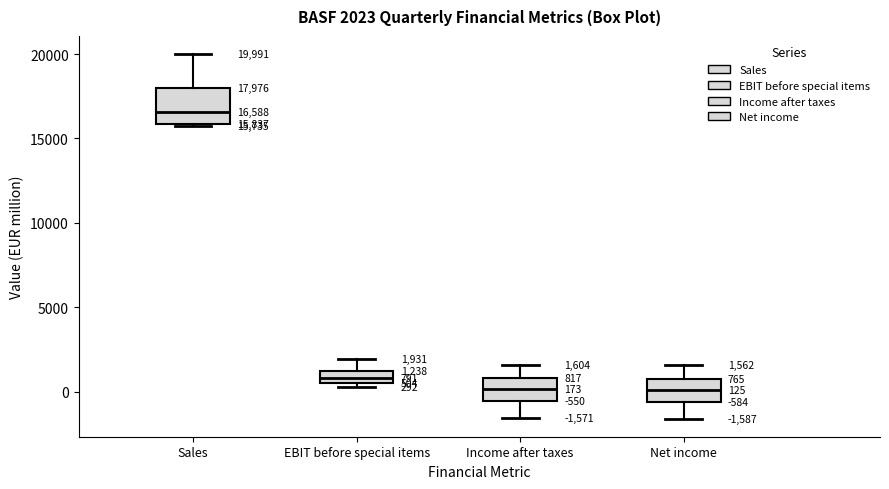

Comparing the boxes themselves (not the whiskers), which one is the tallest?

Sales